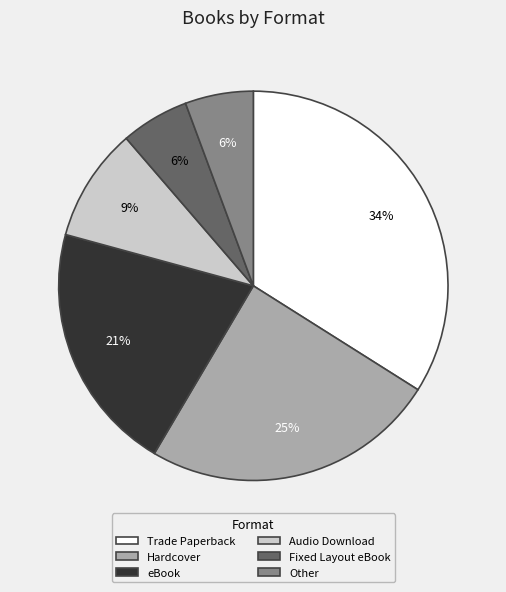

Combined, do Hardcover and Other account for over 50%?

No